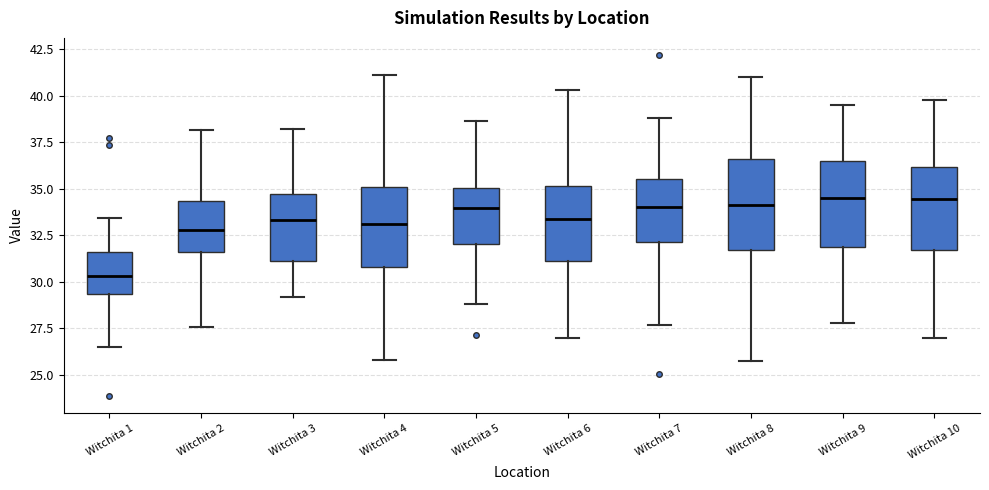

Which box's median line is the lowest?

Witchita 1